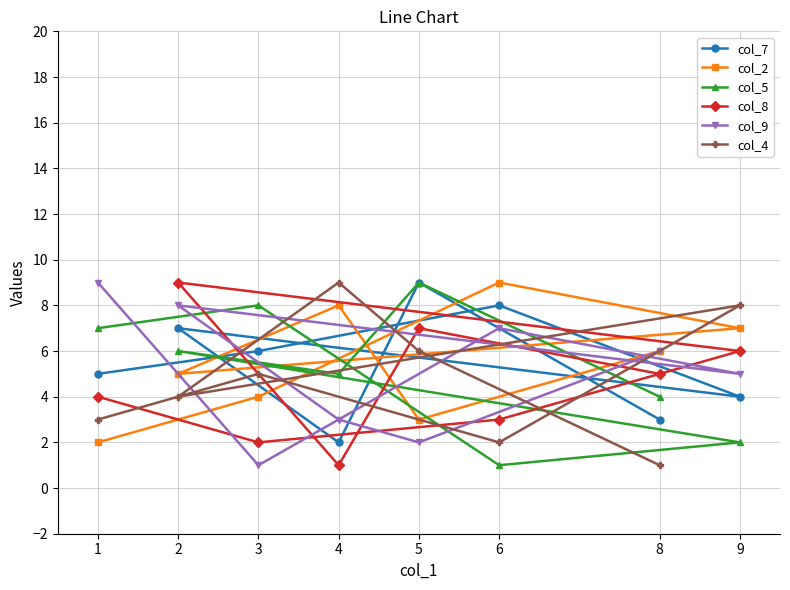

What is the label of the 8th point from the right?

1